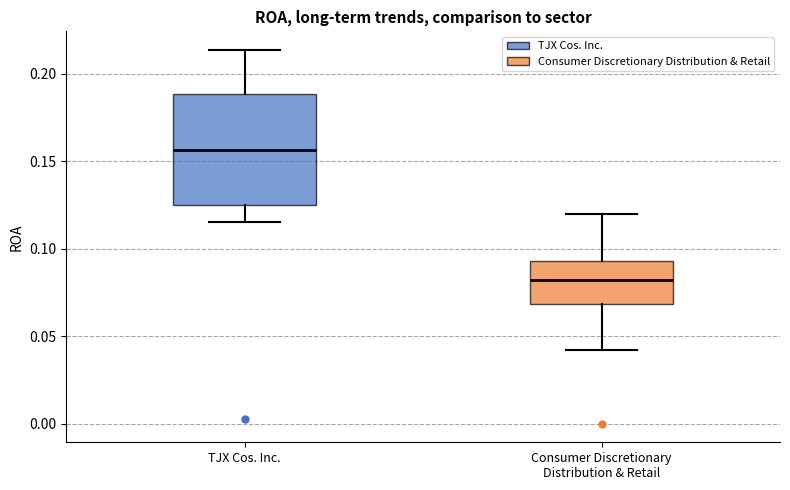

Reading left to right, read every box against the y-axis: the position of its median line, the range the box covers, and the ends of its whiskers. The values are not printed on the chart, so give them approximately, as read against the axis.

TJX Cos. Inc.: median 0.155, box 0.125 to 0.190, whiskers 0.115 to 0.215
Consumer Discretionary Distribution & Retail: median 0.080, box 0.070 to 0.095, whiskers 0.040 to 0.120